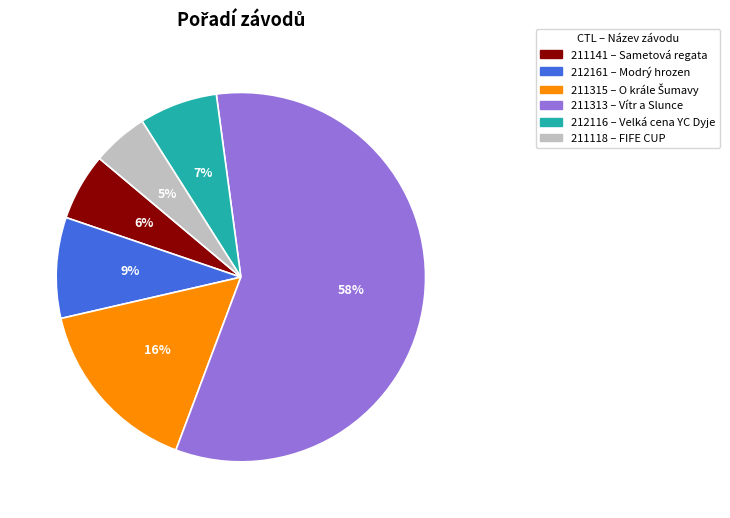

Count the number of slices in the pie.

6